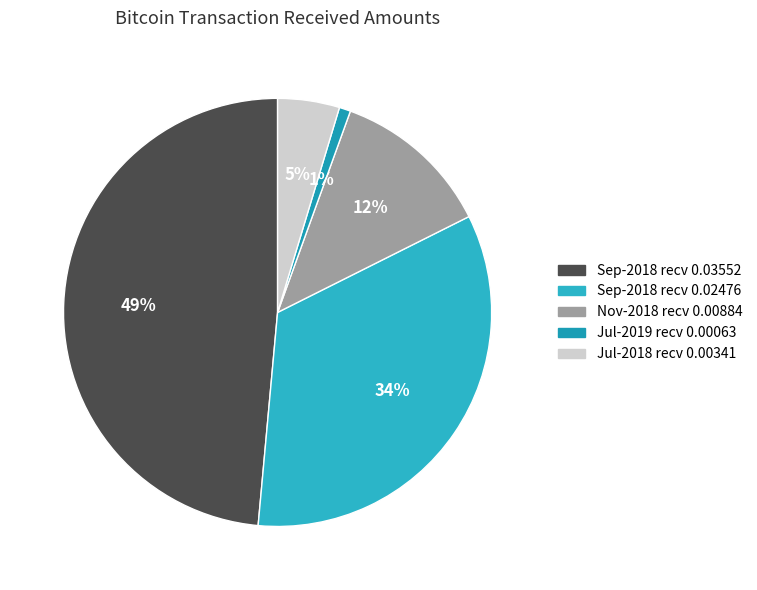

Rank the categories by value from lowest to highest.

Jul-2019 recv 0.00063, Jul-2018 recv 0.00341, Nov-2018 recv 0.00884, Sep-2018 recv 0.02476, Sep-2018 recv 0.03552